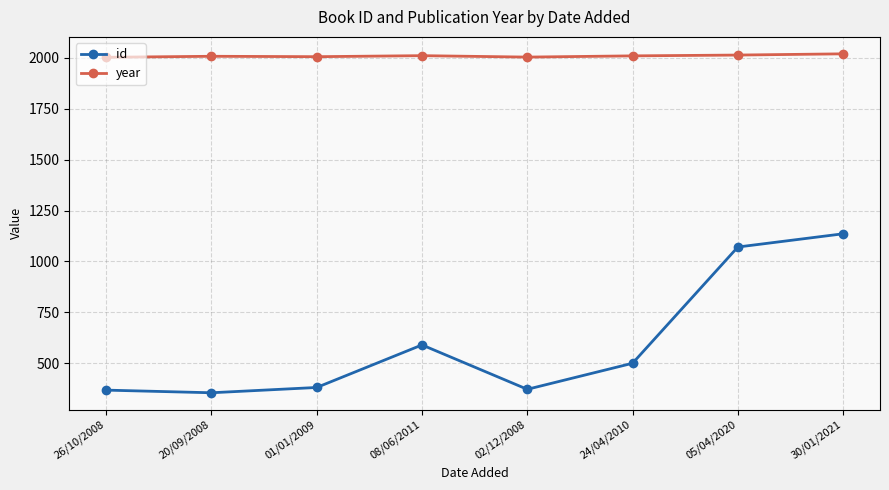

At which category is the sum across all series the highest?

30/01/2021